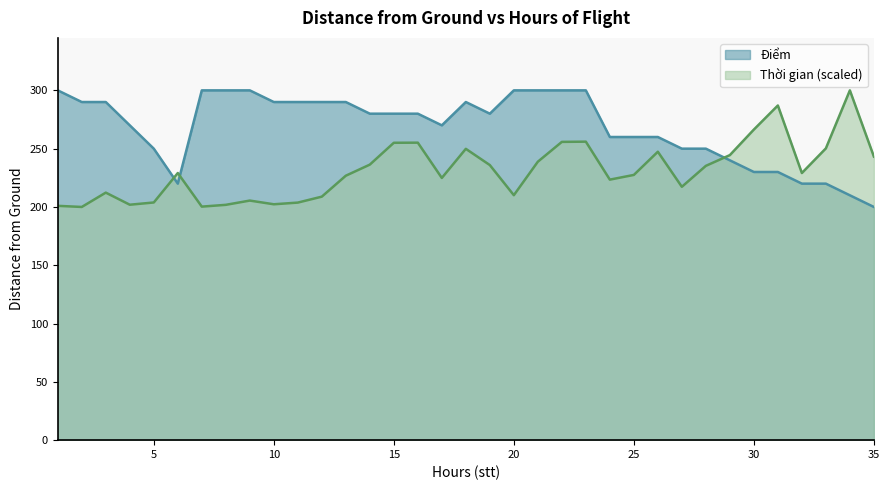

Between 24 and 34, which series saw the biggest shift?

Thời gian